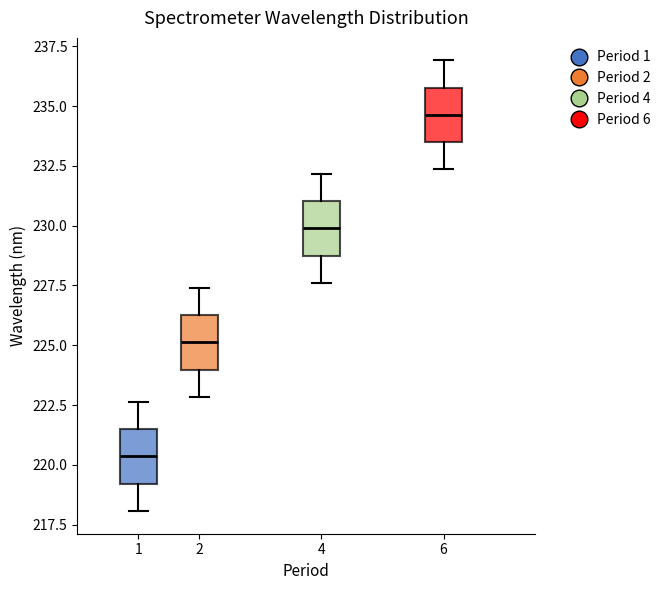

Which box has the highest median line?

6